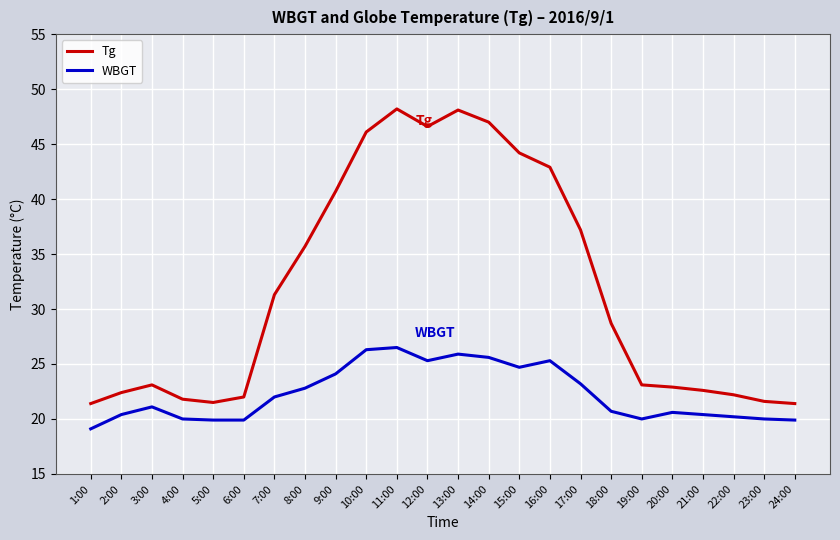

True or false: Tg has more than 2 points higher than both neighbors.

True